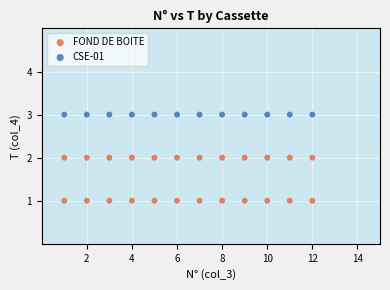

Which series reaches the maximum Y coordinate?

CSE-01